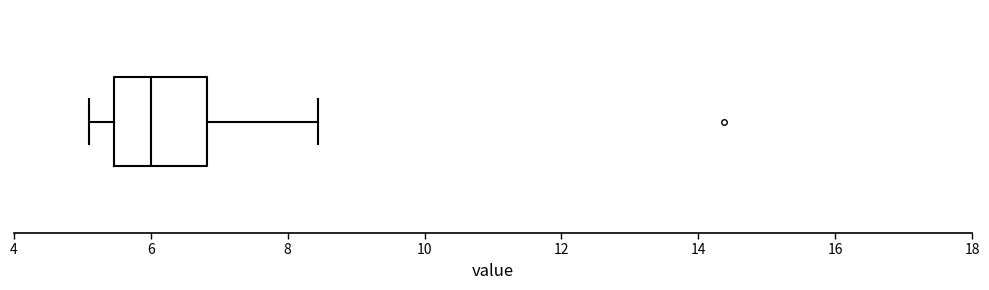

Where is the left edge of the box on the x-axis? The values are not printed on the chart, so give them approximately, as read against the axis.

5.4